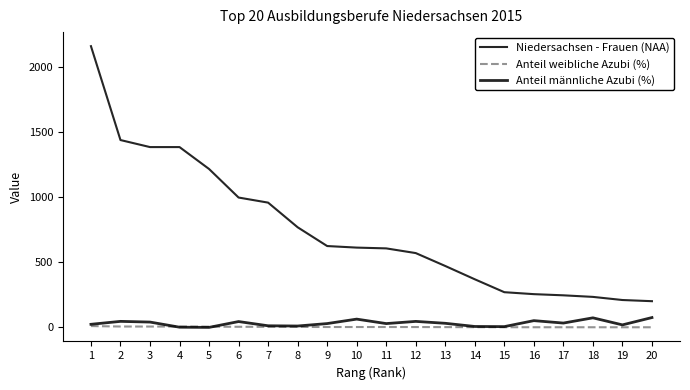

What is the difference between the second highest and second lowest values in the Niedersachsen - Frauen (NAA) series?

1227.0